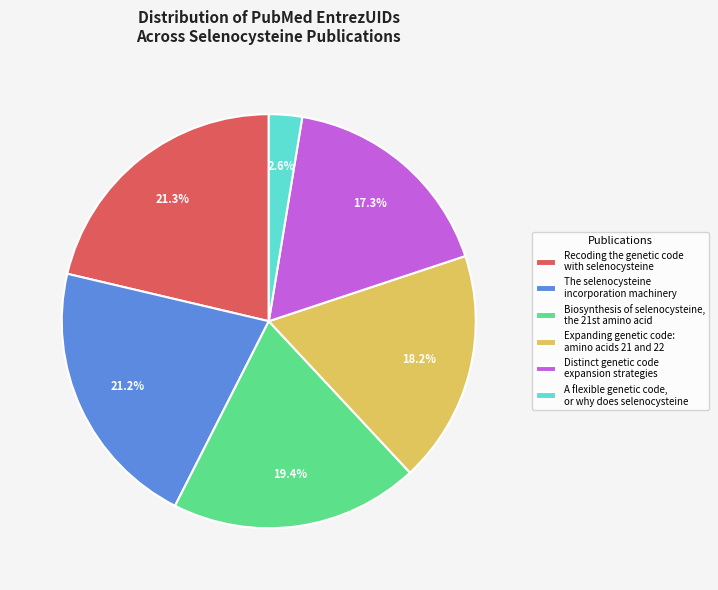

Is the sum of The selenocysteine incorporation machinery and Distinct genetic code expansion strategies greater than half?

No